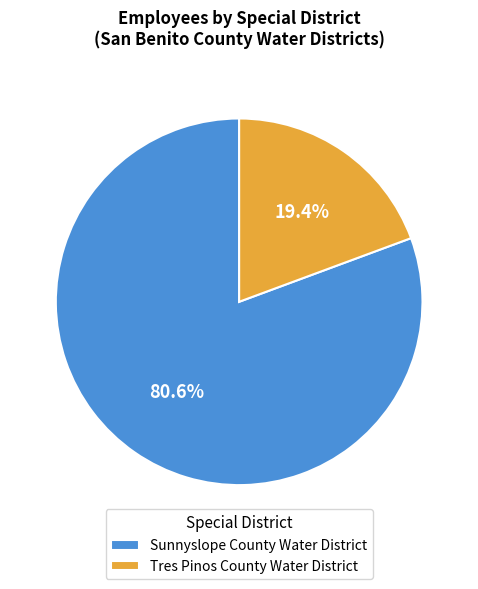

Which category has the smallest portion of the pie?

Tres Pinos County Water District